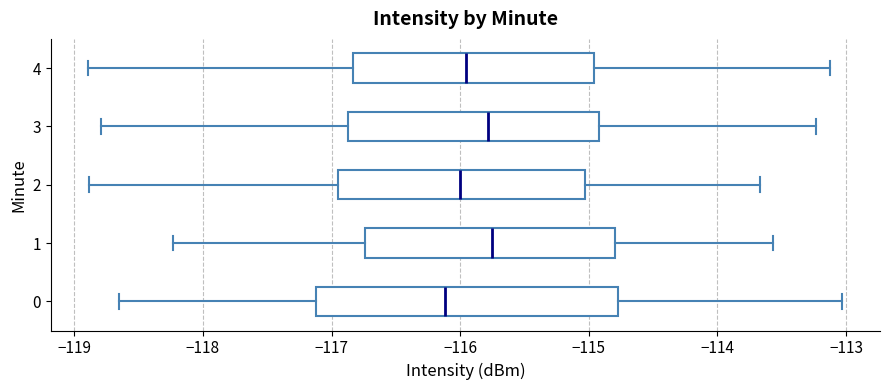

Comparing the boxes themselves (not the whiskers), which one is the widest?

0